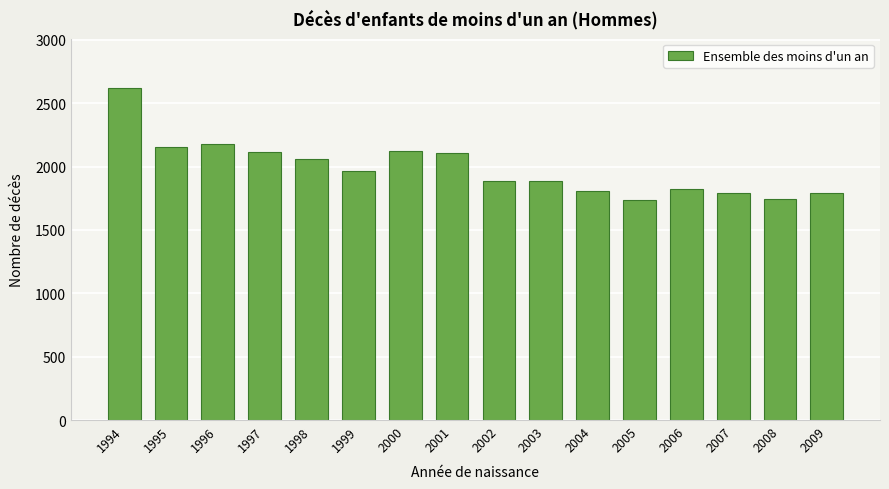

What is the value of the 6th bar from the left?

1966